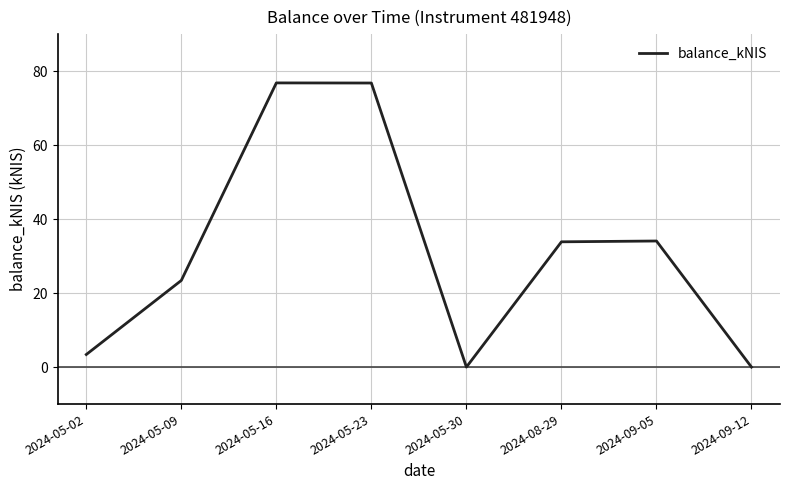

The chart shows a value of 58.1 at 2024-08-29. True or false?

False